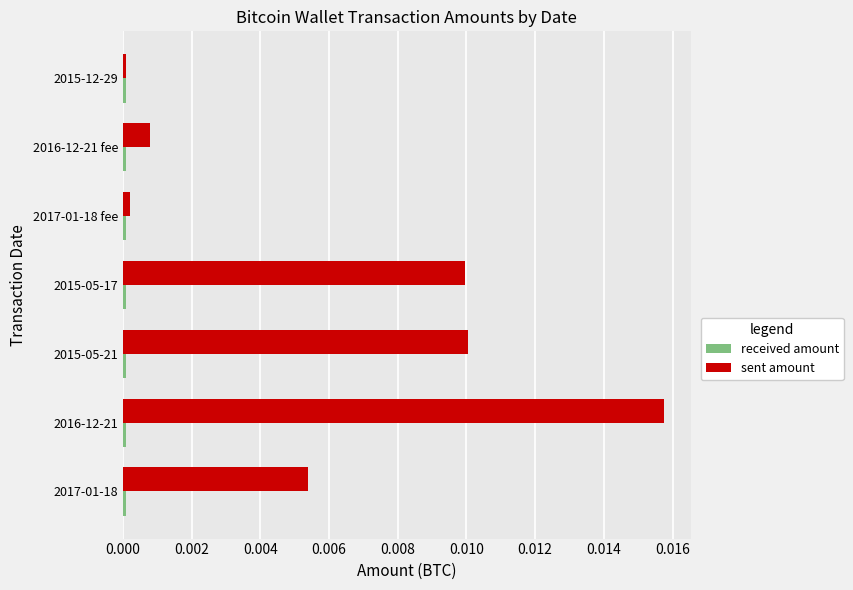

At which category is the sum across all series the highest?

2016-12-21